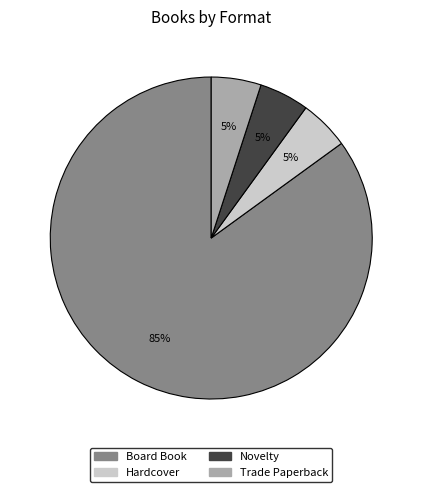

To the nearest percent, what is the difference between the largest and smallest slice percentages?

80%